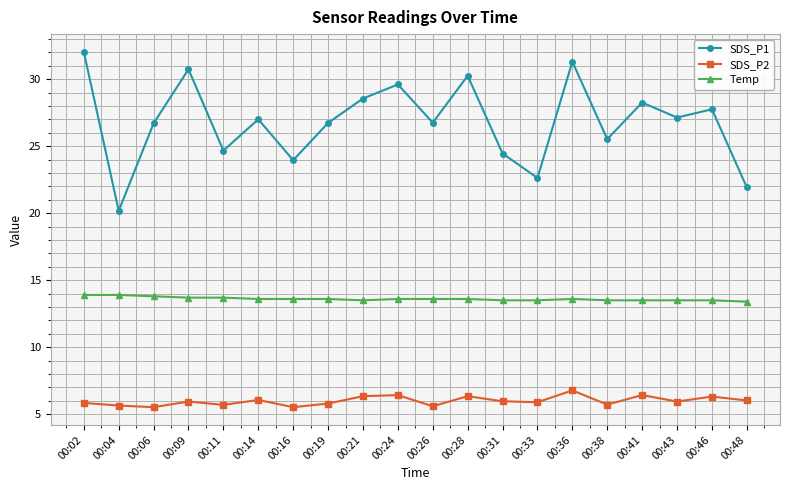

The value of SDS_P1 at 00:04 is 10.6. True or false?

False